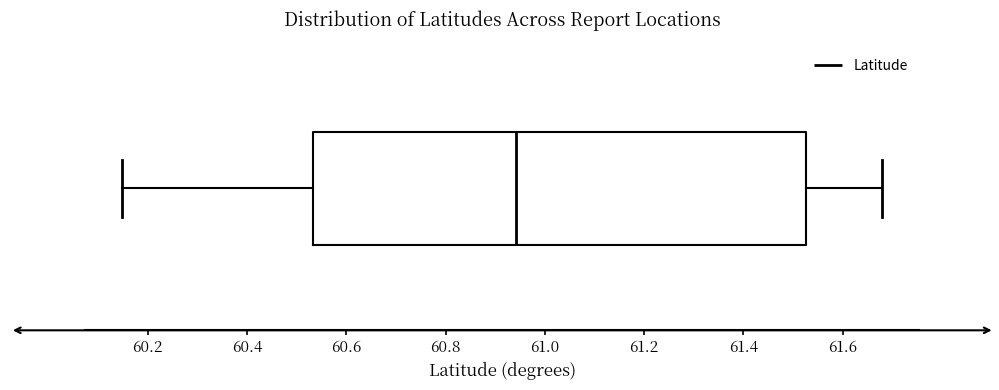

Read this box plot against the x-axis: the position of the median line, the range covered by the box, and the ends of both whiskers. The values are not printed on the chart, so give them approximately, as read against the axis.

median 60.94, box 60.54 to 61.52, whiskers 60.14 to 61.68